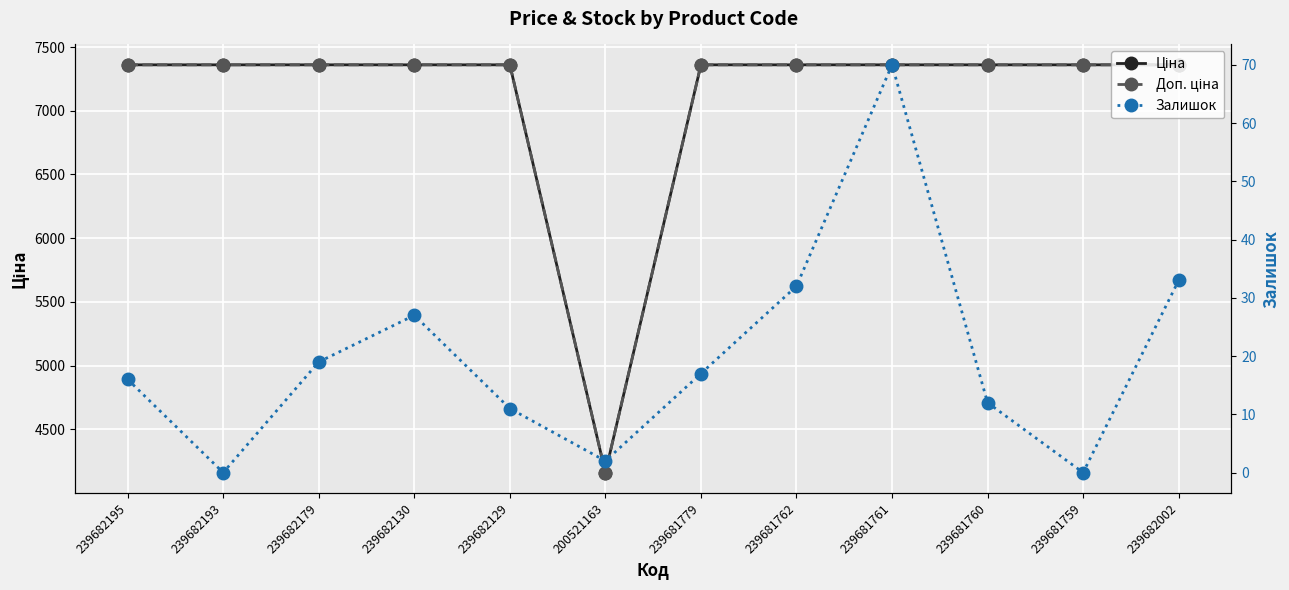

Reading right to left, list all the values displayed in this chart.

Ціна: 239682002=7360.2	239681759=7360.2	239681760=7360.2	239681761=7360.2	239681762=7360.2	239681779=7360.2	200521163=4161.8	239682129=7360.2	239682130=7360.2	239682179=7360.2	239682193=7360.2	239682195=7360.2
Доп. ціна: 239682002=7360.2	239681759=7360.2	239681760=7360.2	239681761=7360.2	239681762=7360.2	239681779=7360.2	200521163=4162.0	239682129=7360.2	239682130=7360.2	239682179=7360.2	239682193=7360.2	239682195=7360.2
Залишок: 239682002=33.0	239681759=0.0	239681760=12.0	239681761=70.0	239681762=32.0	239681779=17.0	200521163=2.0	239682129=11.0	239682130=27.0	239682179=19.0	239682193=0.0	239682195=16.0